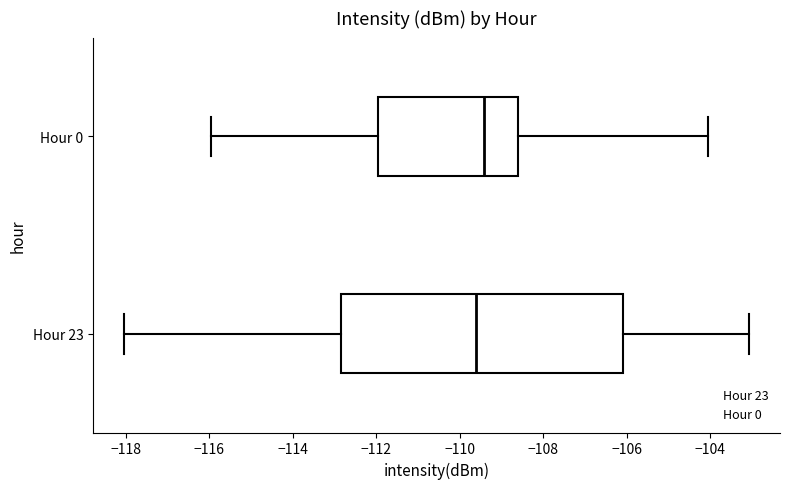

Comparing the boxes themselves (not the whiskers), which one is the widest?

Hour 23